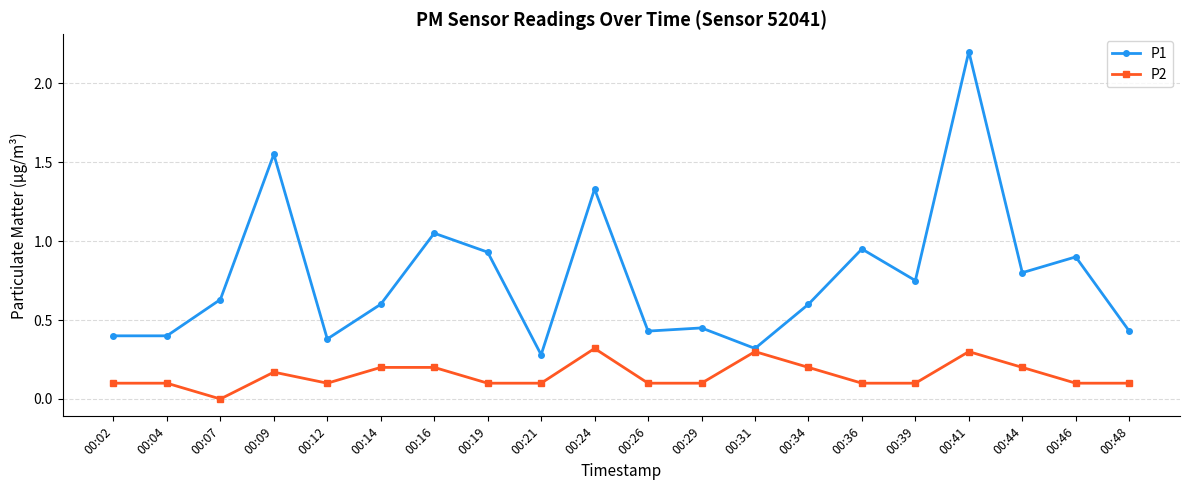

Which series has the largest total across all categories?

P1